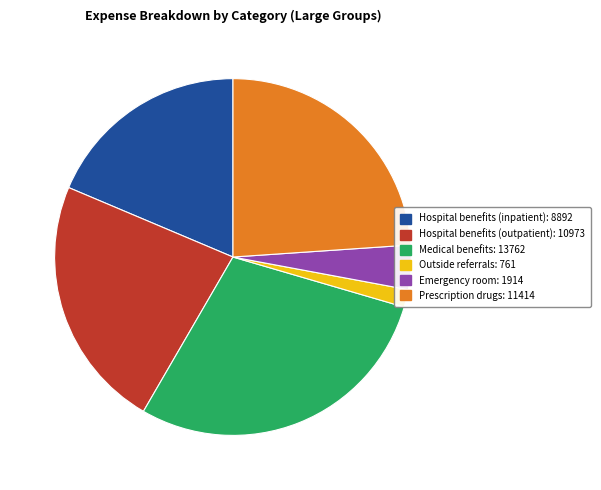

The Outside referrals: 761 slice represents 8% of the pie. True or false?

False